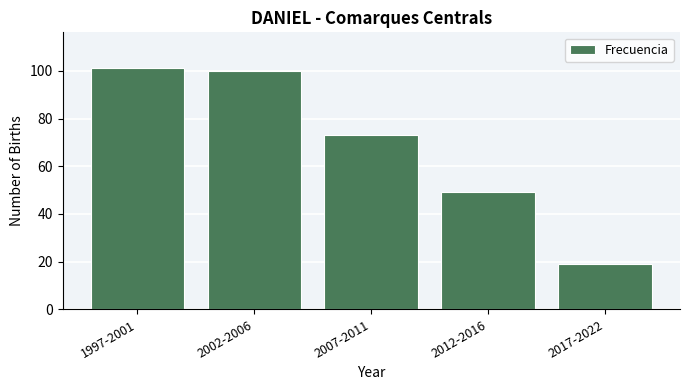

Reading left to right, extract all data points from this chart.

101	100	73	49	19